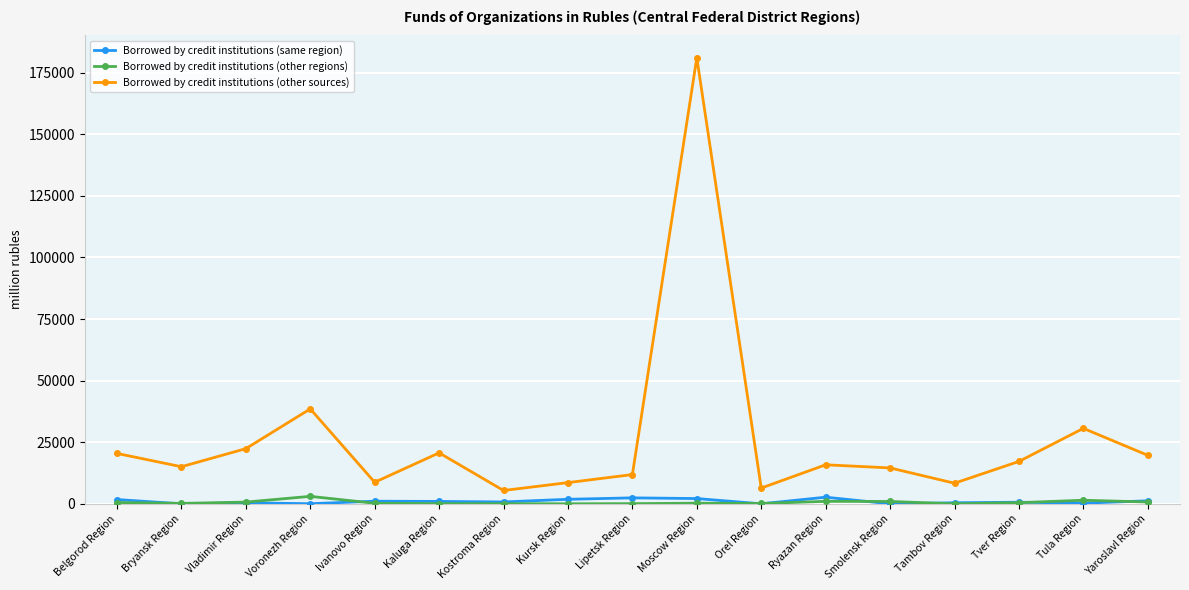

What is the greatest value displayed?

181050